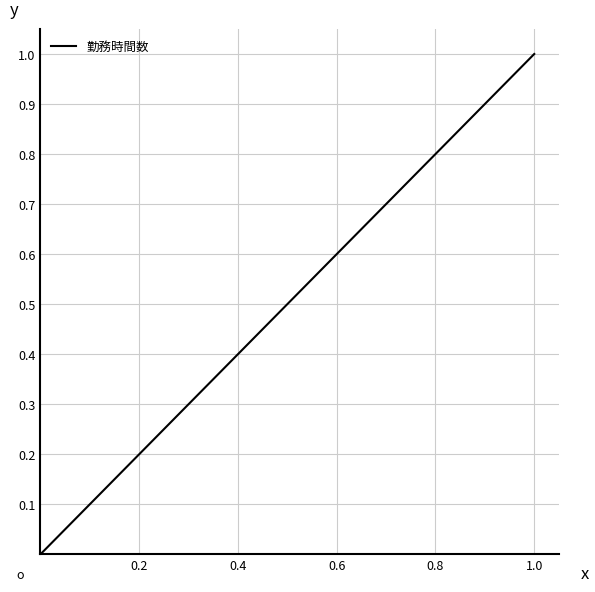

What is the maximum value shown in the chart?

1.0